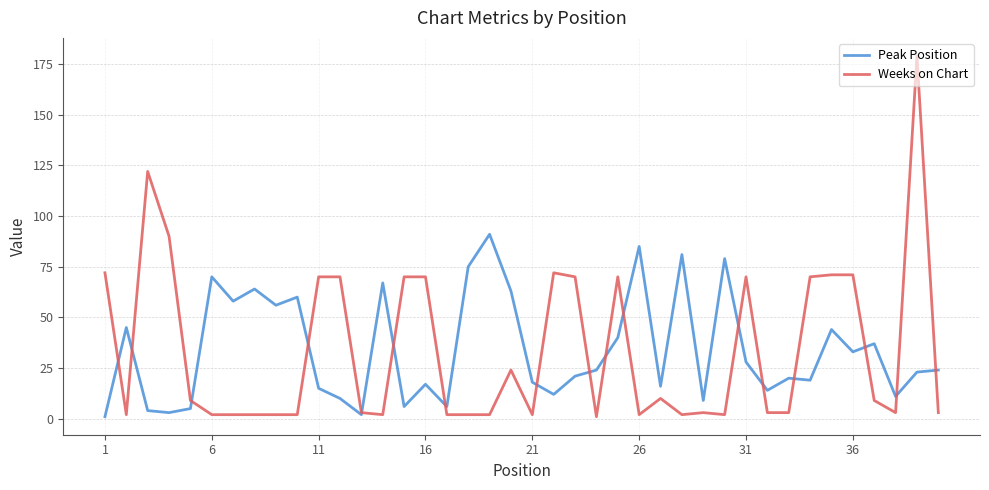

True or false: Weeks on Chart has more than 0 interior local peaks.

True